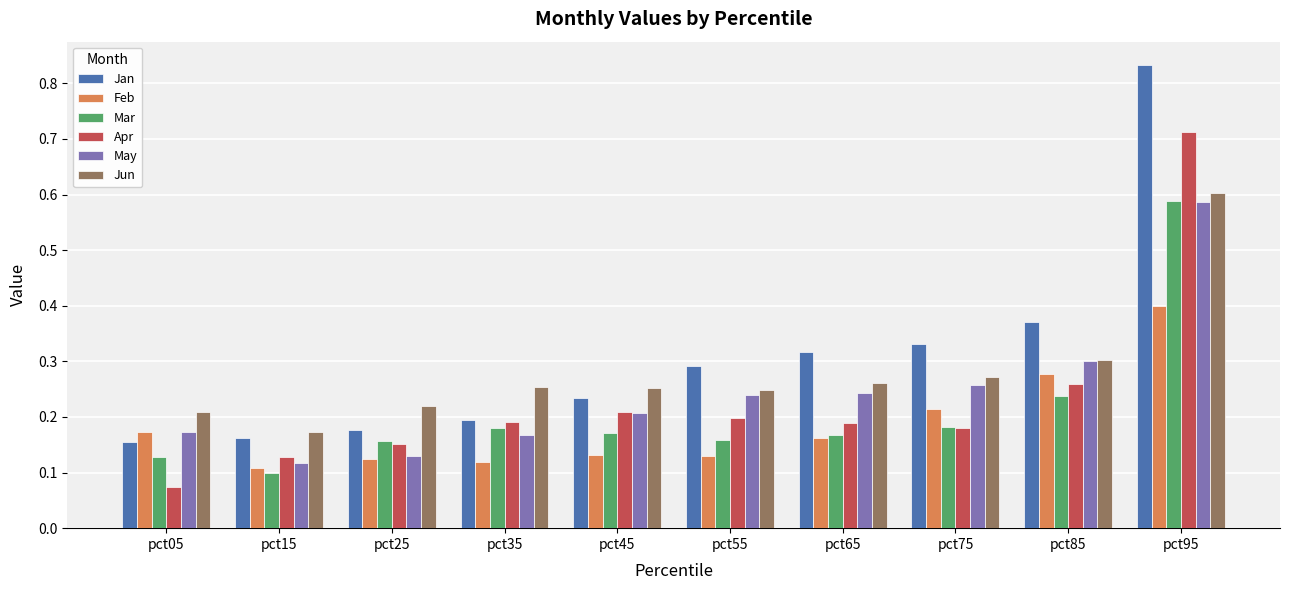

Does the chart contain any negative values?

No